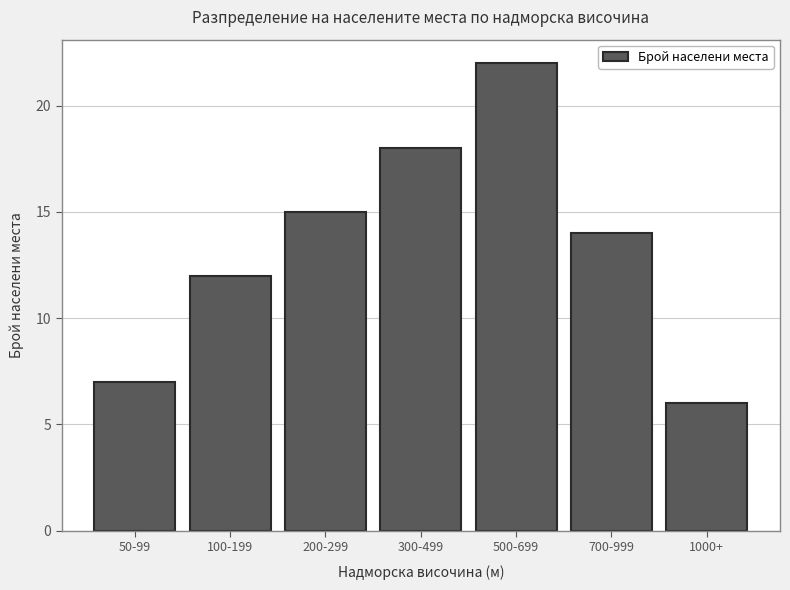

Reading left to right, transcribe all the data shown in this chart.

50-99=7	100-199=12	200-299=15	300-499=18	500-699=22	700-999=14	1000+=6